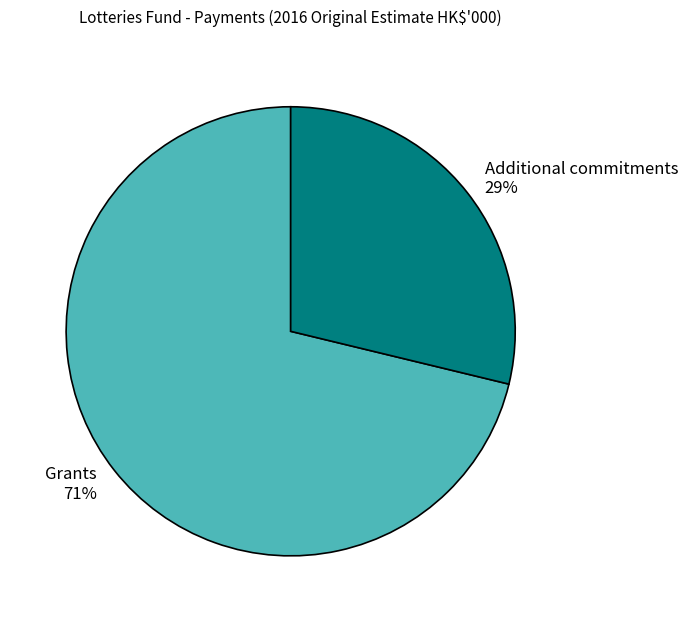

Which slice is the smallest?

Additional commitments